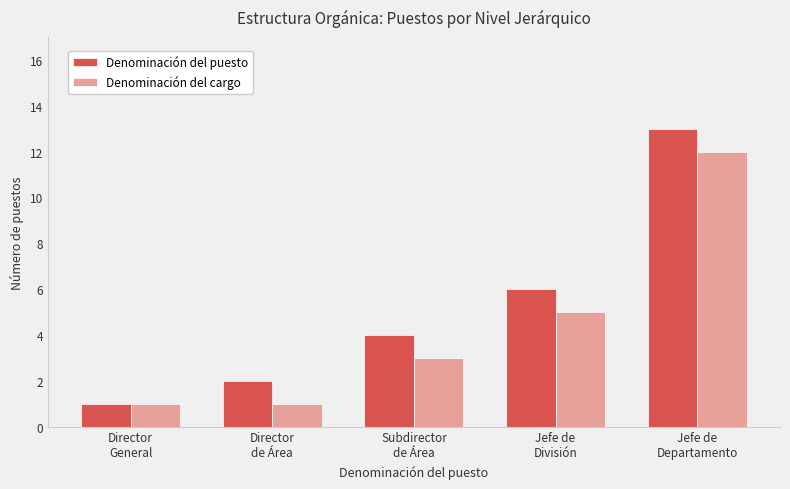

What is the minimum value for Denominación del puesto?

1